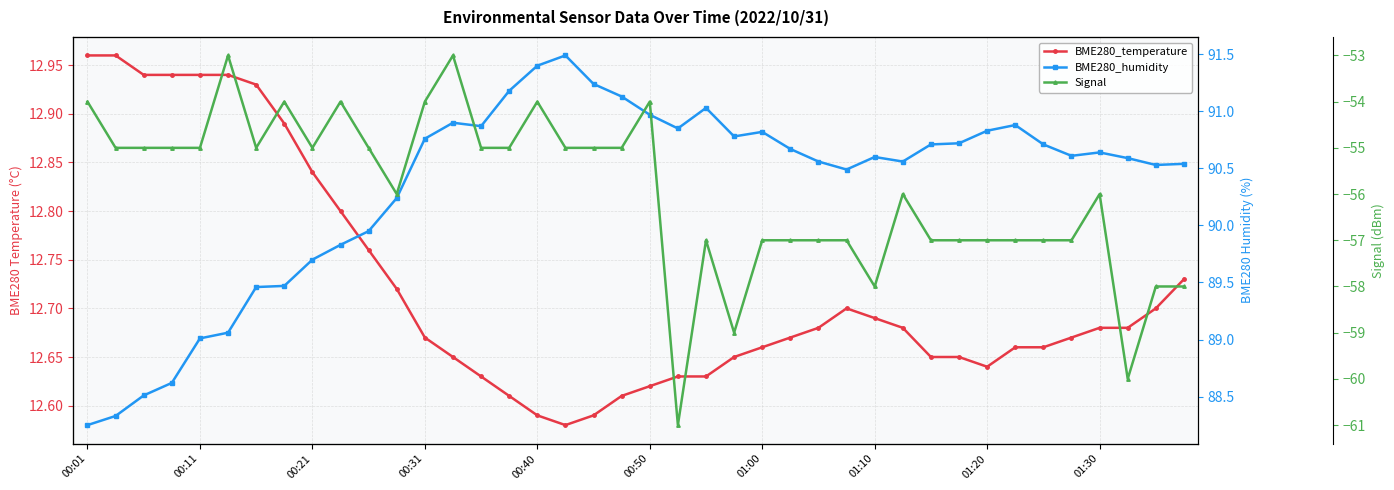

How many interior local valleys does the BME280_temperature series have?

2